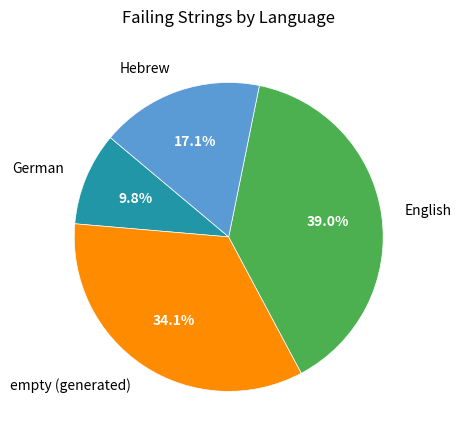

Approximately how many times larger is the value at English compared to empty (generated)?

1.1